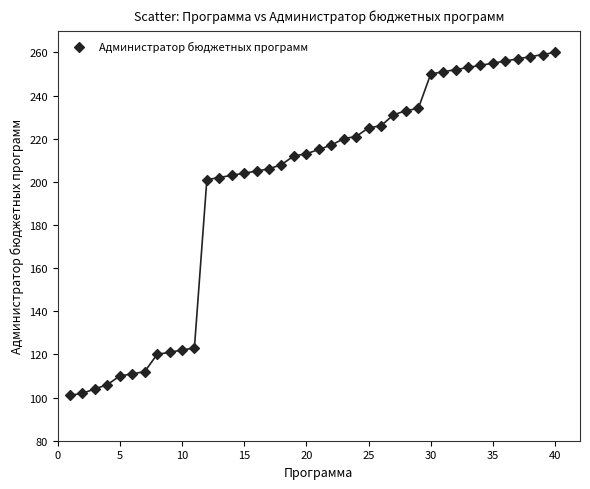

What is the range of X values (max minus min)?

39